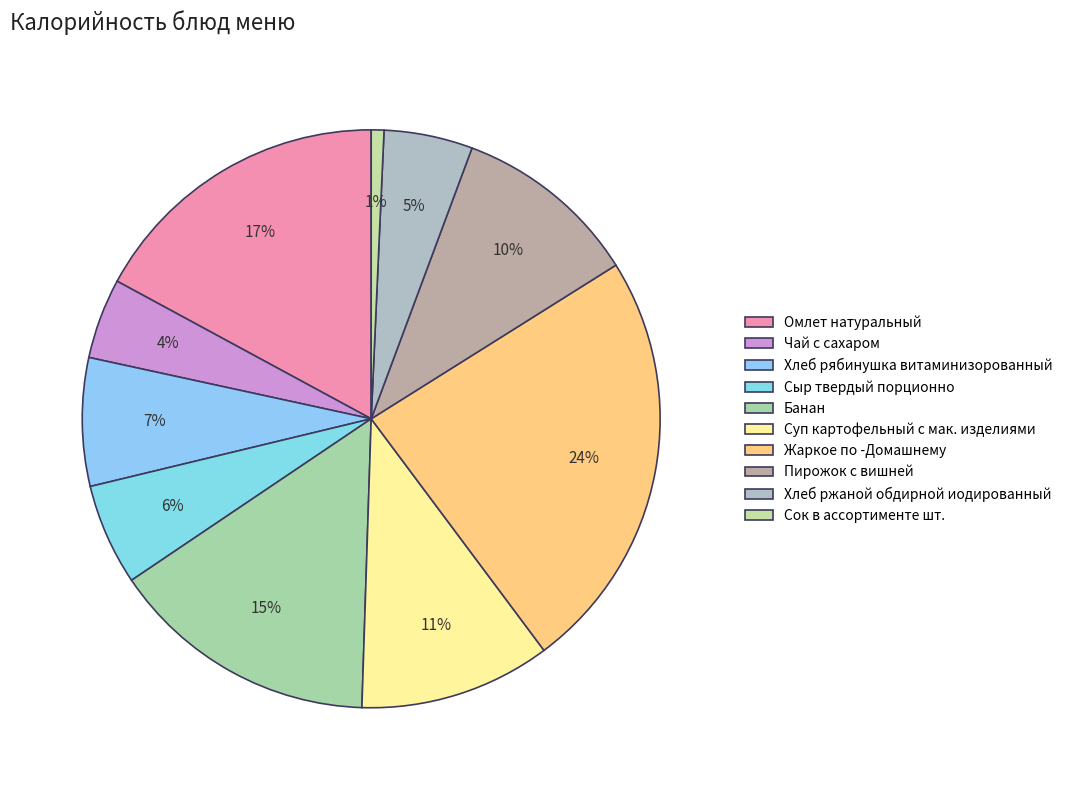

Is it true that Сок в ассортименте шт. is 1% of the pie?

True